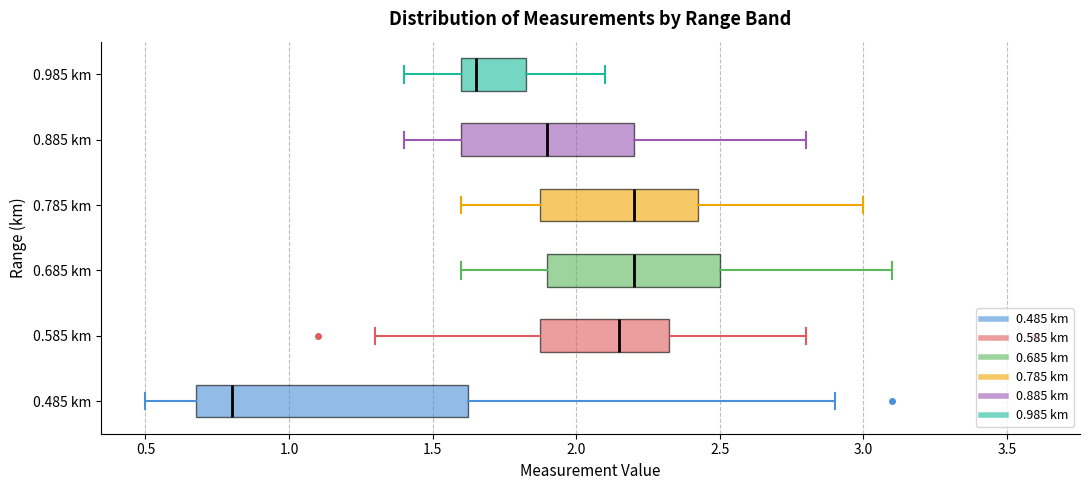

Reading bottom to top, transcribe this box plot: for each box, give where its median line is, the range the box spans, and where its two whiskers end, as read against the x-axis. The values are not printed on the chart, so give them approximately, as read against the axis.

0.485 km: median 0.80, box 0.70 to 1.65, whiskers 0.50 to 2.90
0.585 km: median 2.15, box 1.90 to 2.35, whiskers 1.30 to 2.80
0.685 km: median 2.20, box 1.90 to 2.50, whiskers 1.60 to 3.10
0.785 km: median 2.20, box 1.90 to 2.45, whiskers 1.60 to 3.00
0.885 km: median 1.90, box 1.60 to 2.20, whiskers 1.40 to 2.80
0.985 km: median 1.65, box 1.60 to 1.85, whiskers 1.40 to 2.10